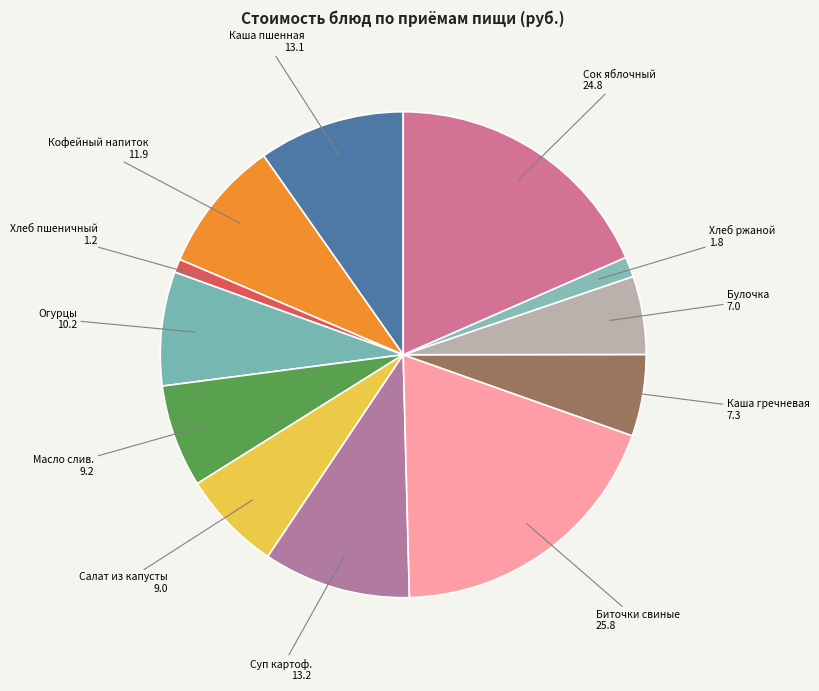

Which category has the biggest portion of the pie?

Биточки свиные 25.8